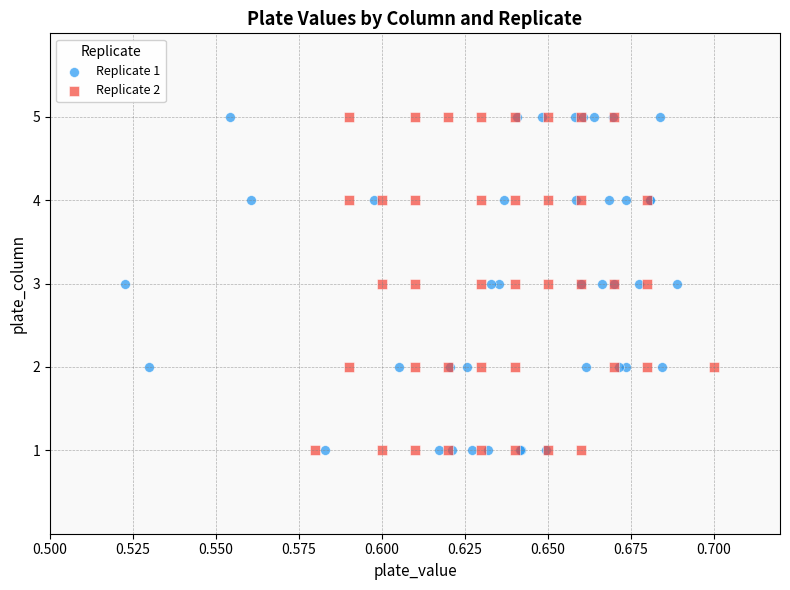

What are all the series names shown in the legend?

Replicate 1, Replicate 2